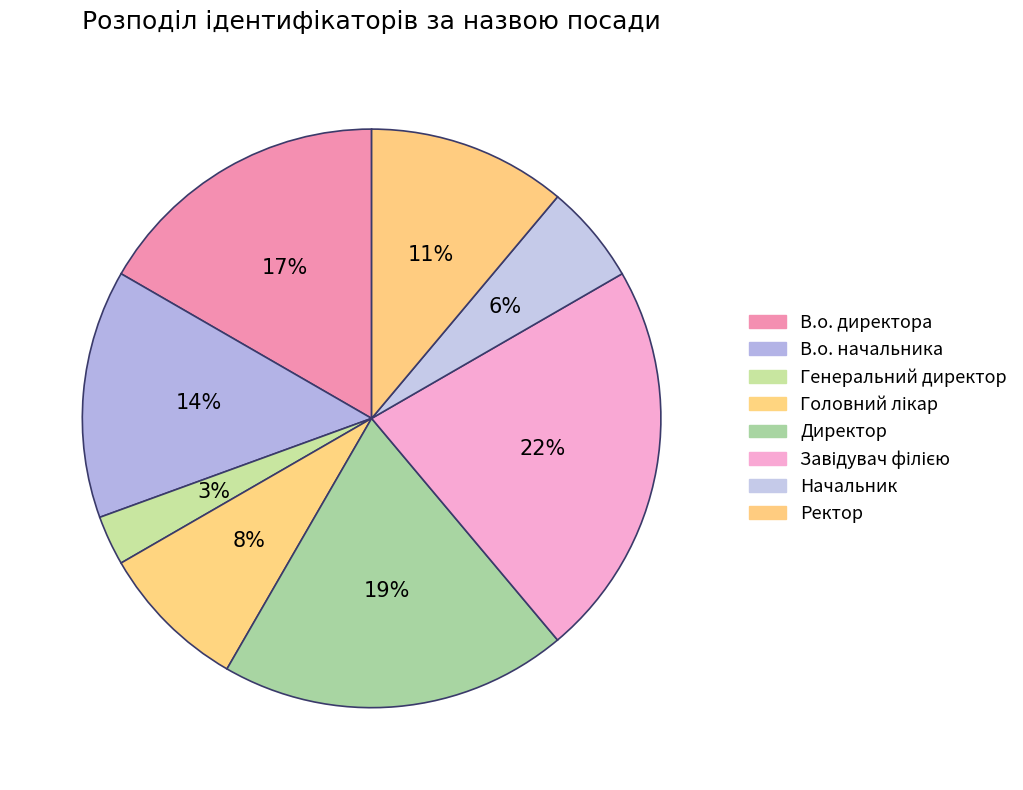

Rank the categories by value from lowest to highest.

Генеральний директор, Начальник, Головний лікар, Ректор, В.о. начальника, В.о. директора, Директор, Завідувач філією